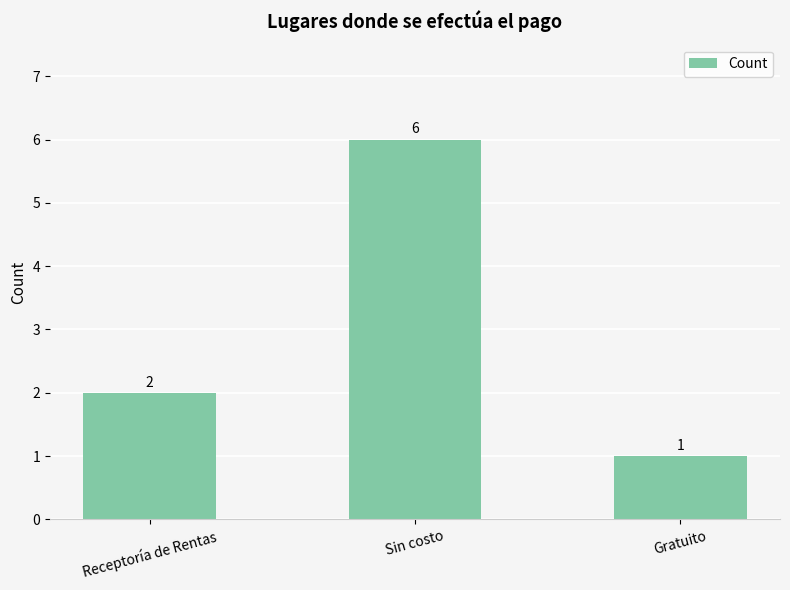

At which category does the chart reach its peak across all series?

Sin costo